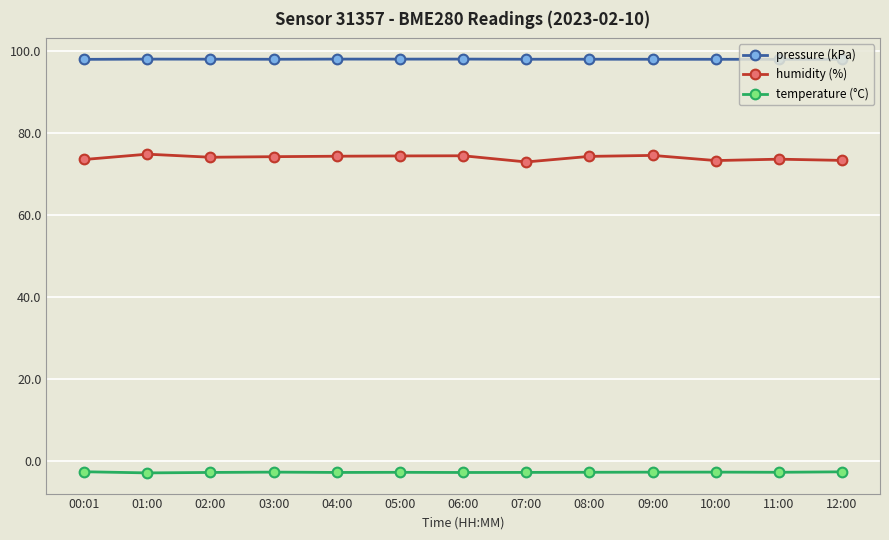

How many categories are shown in the chart?

13